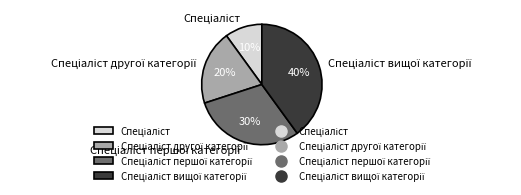

Does any single category account for the majority?

No